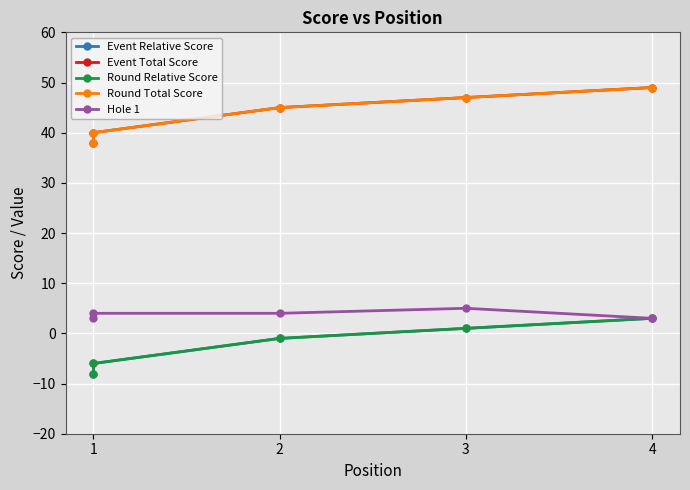

At which category is the sum across all series the highest?

4